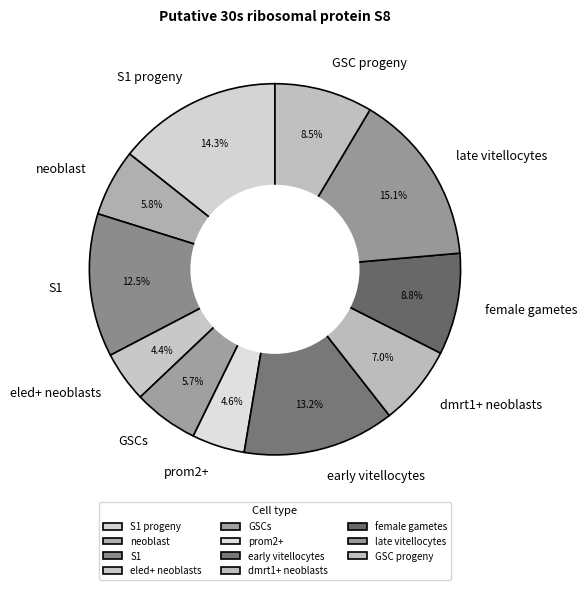

How many slices are in this pie chart?

11